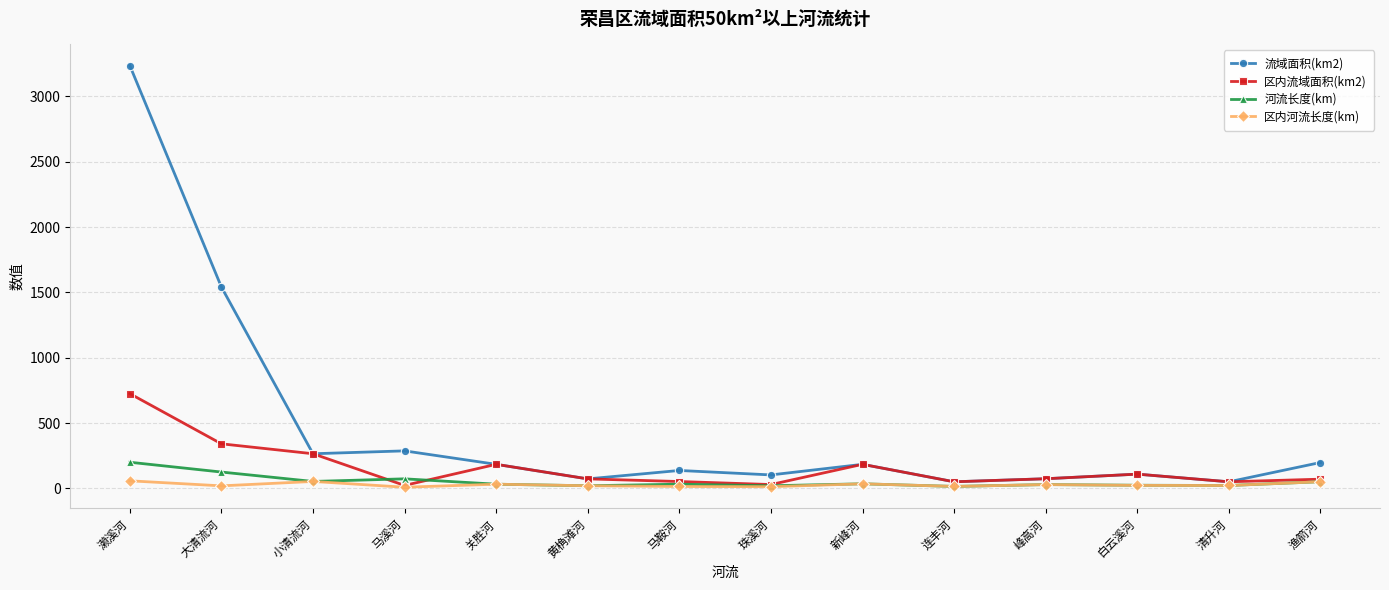

Which series has the largest range (max minus min)?

流域面积(km2)